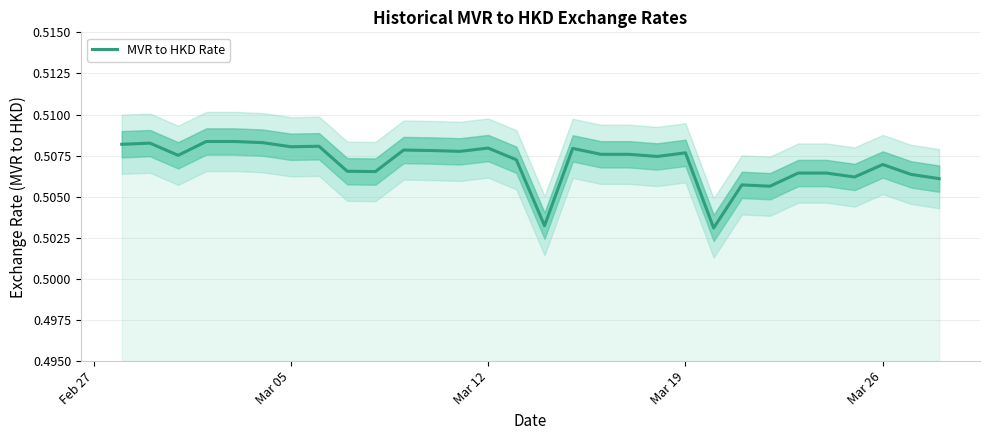

How many categories are shown in the chart?

30